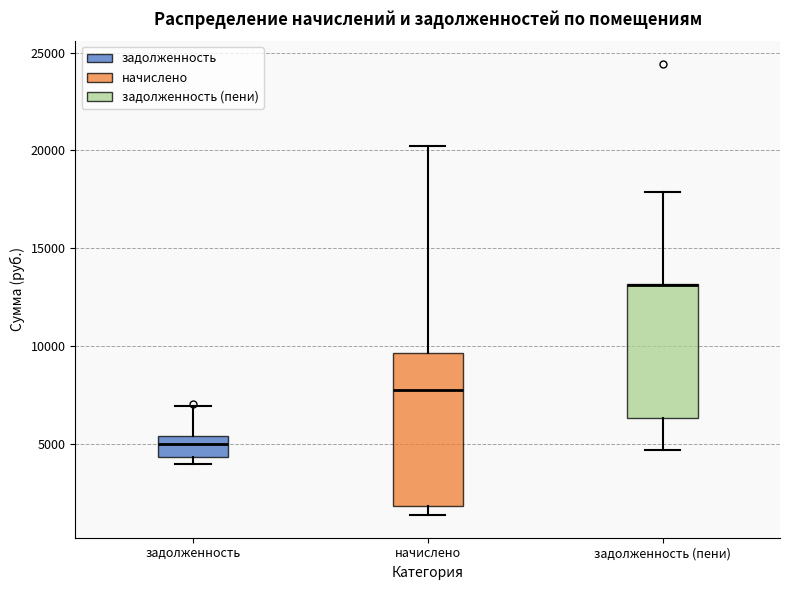

Reading left to right, read every box against the y-axis: the position of its median line, the range the box covers, and the ends of its whiskers. The values are not printed on the chart, so give them approximately, as read against the axis.

задолженность: median 5000, box 4500 to 5500, whiskers 4000 to 7000
начислено: median 8000, box 2000 to 9500, whiskers 1500 to 20000
задолженность (пени): median 13000 (drawn on the box's upper edge), box 6500 to 13000, whiskers 4500 to 18000